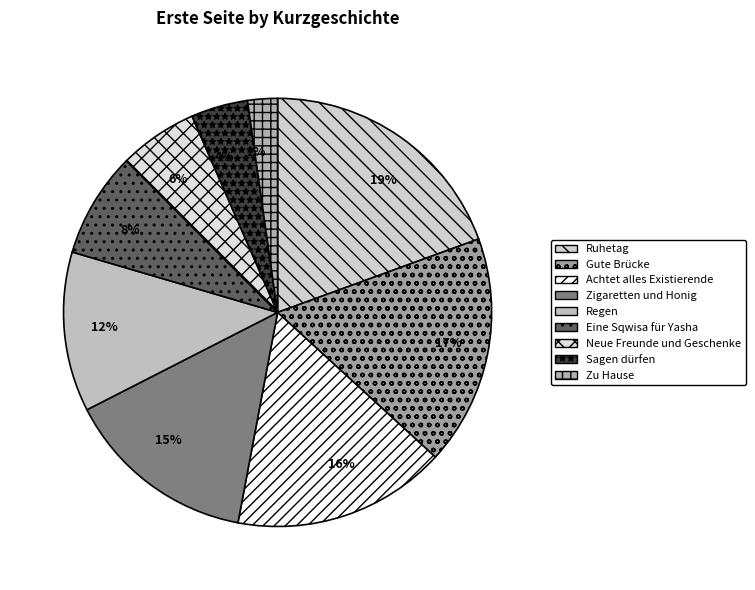

What is the ratio of the value at Sagen dürfen to the value at Zigaretten und Honig?

0.3